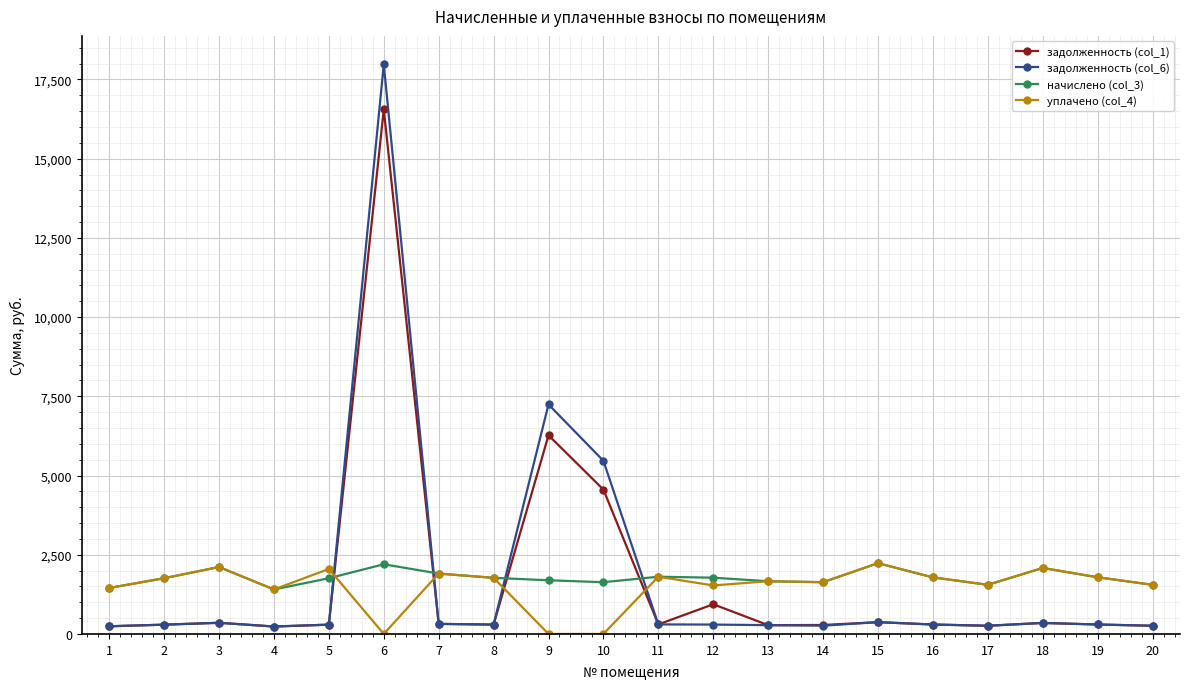

What is the sum of all задолженность (col_1) values?

33036.1